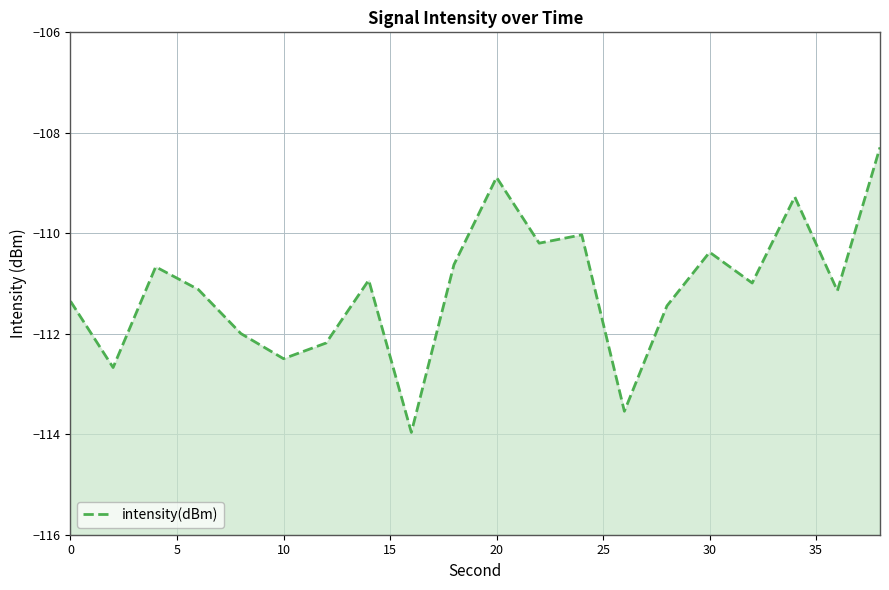

How many lines are shown in the chart?

1